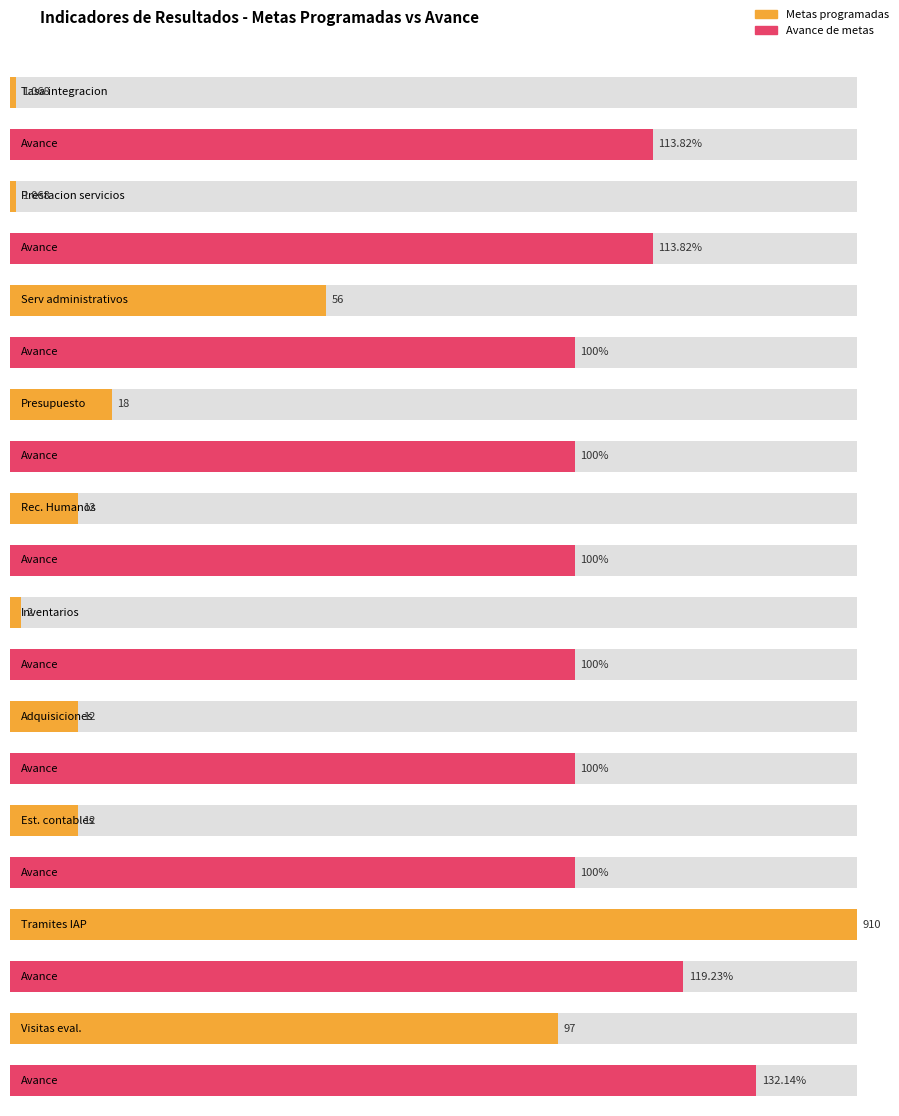

Count the number of data series in this chart.

2